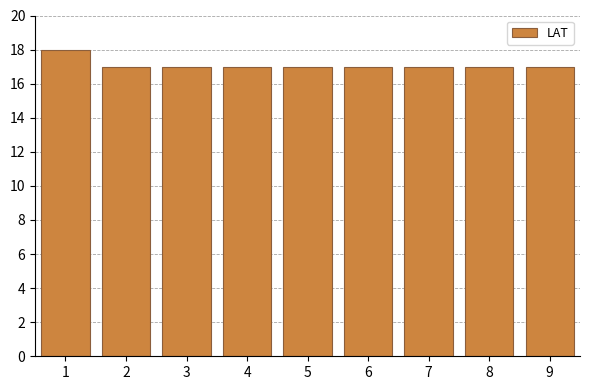

Reading left to right, list all the values displayed in this chart.

18	17	17	17	17	17	17	17	17